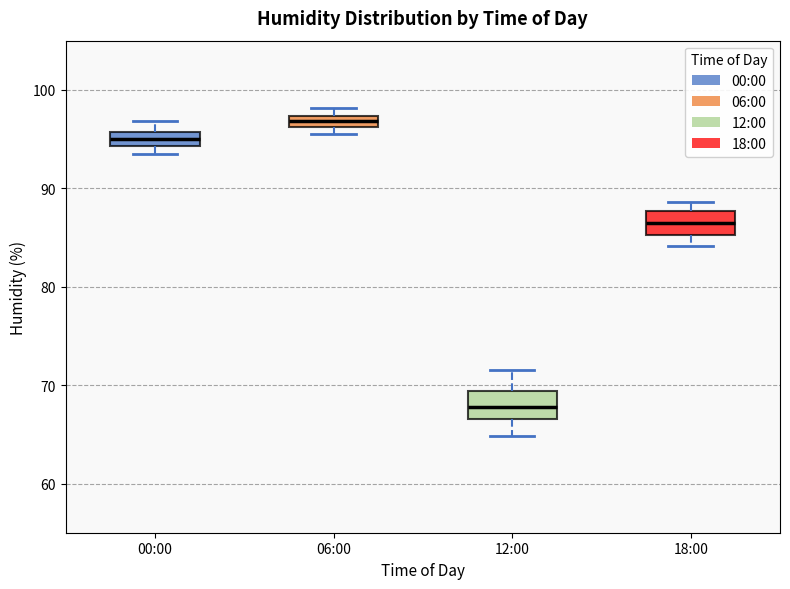

Where is the lower edge of the box for 00:00 on the y-axis? The values are not printed on the chart, so give them approximately, as read against the axis.

94